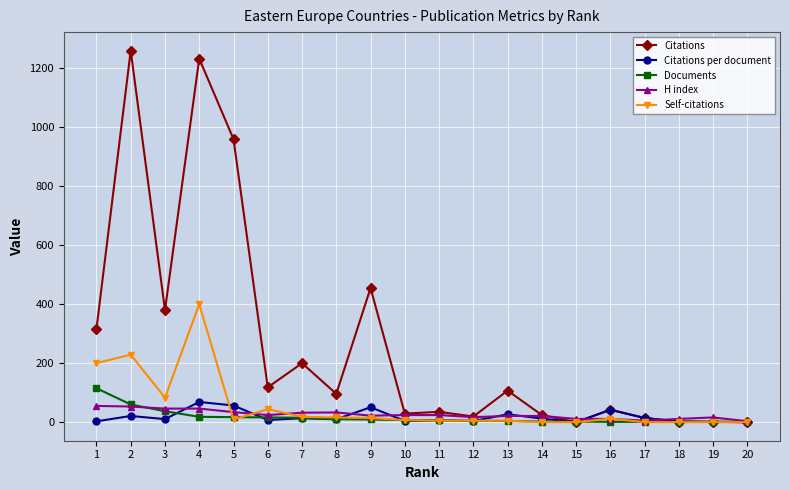

Which series changed the most between 2 and 3?

Citations